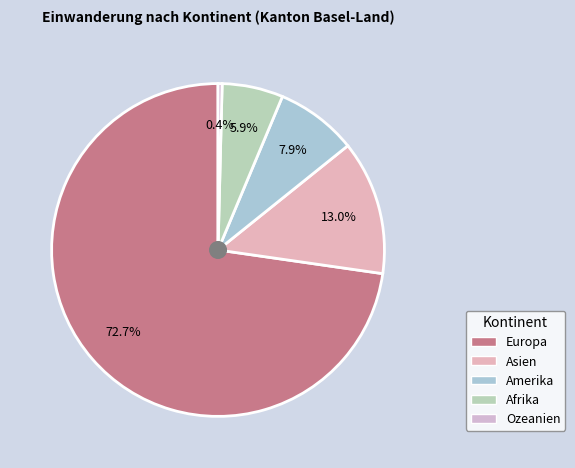

What percentage is the Europa slice, to the nearest percent?

73%